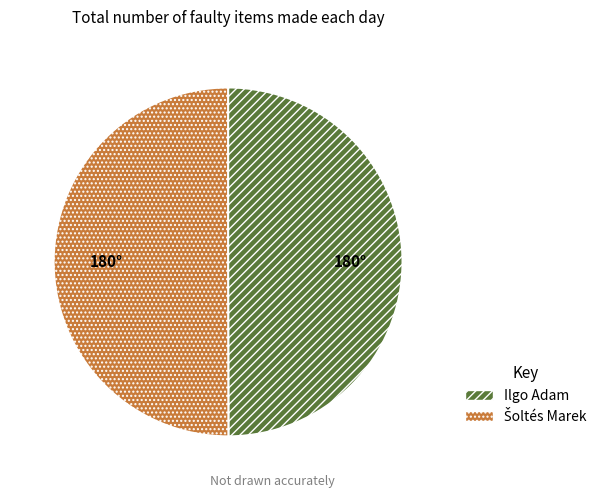

Is it true that Ilgo Adam is 43% of the pie?

False